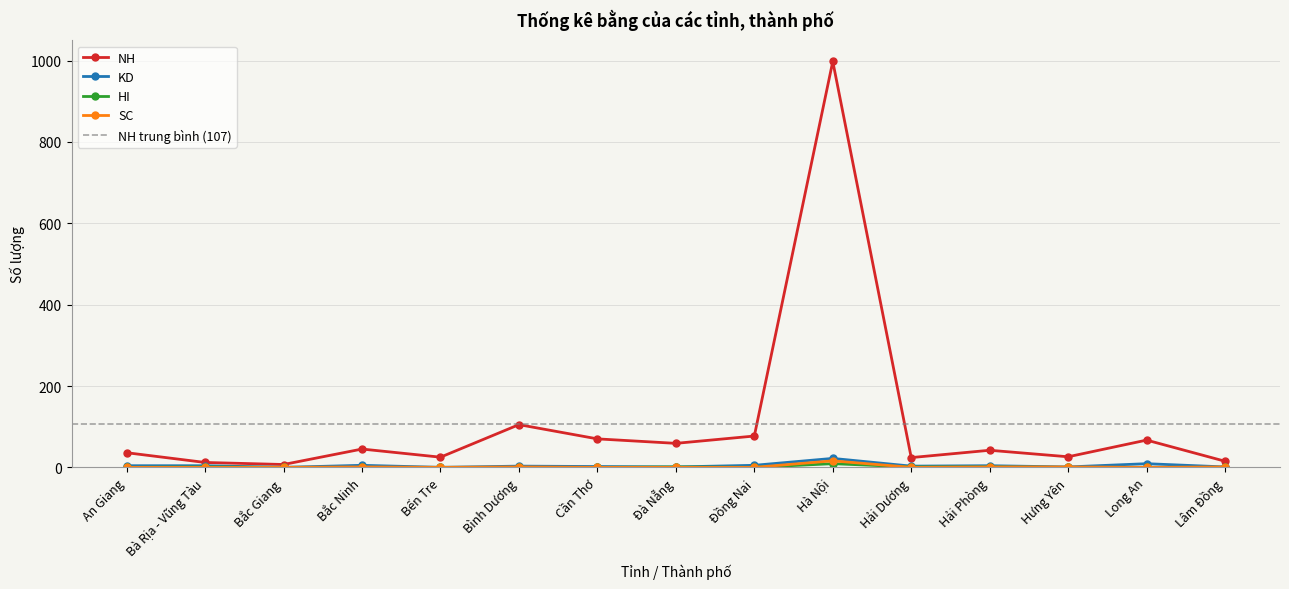

At which label is HI closest to 4?

Bà Rịa - Vũng Tàu